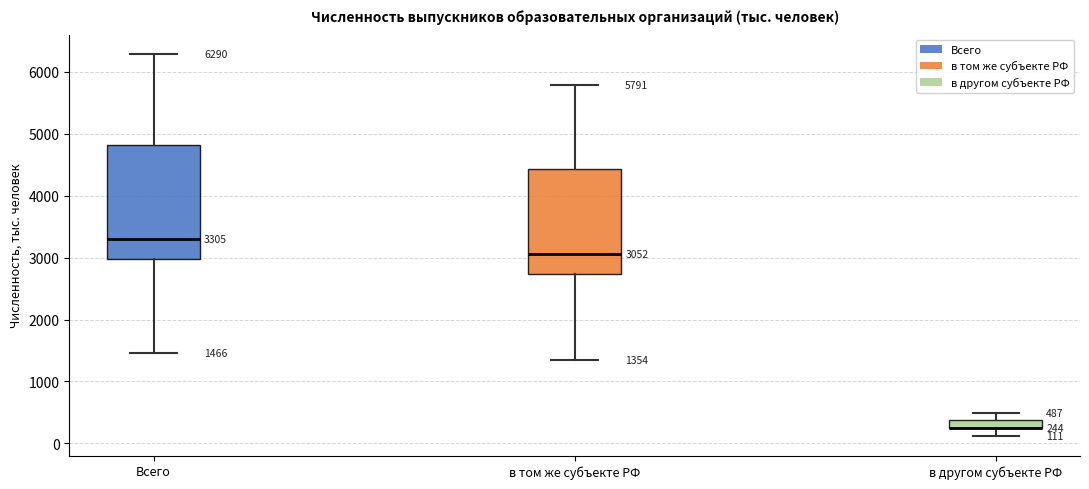

Comparing the boxes themselves (not the whiskers), which one is the tallest?

Всего